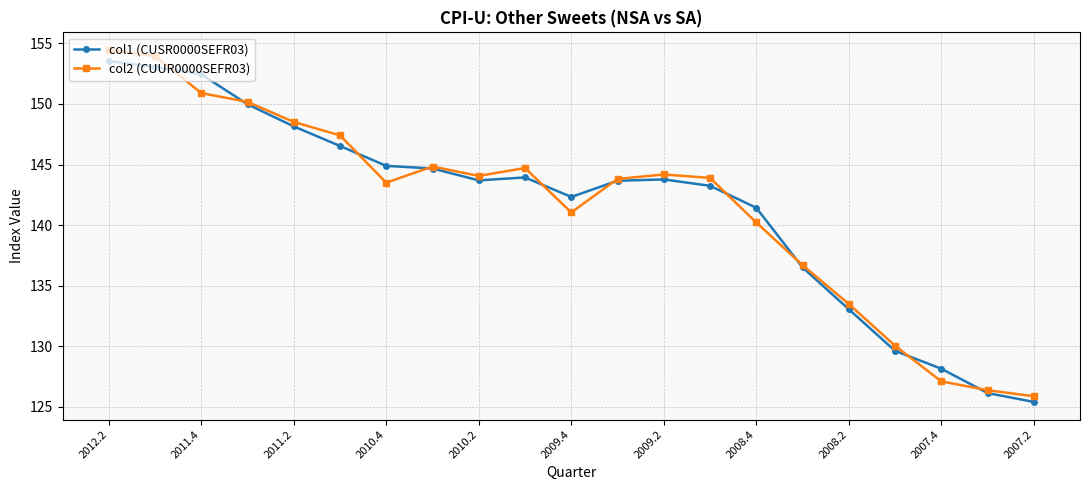

What is the highest value of the col1 (CUSR0000SEFR03) series?

153.5